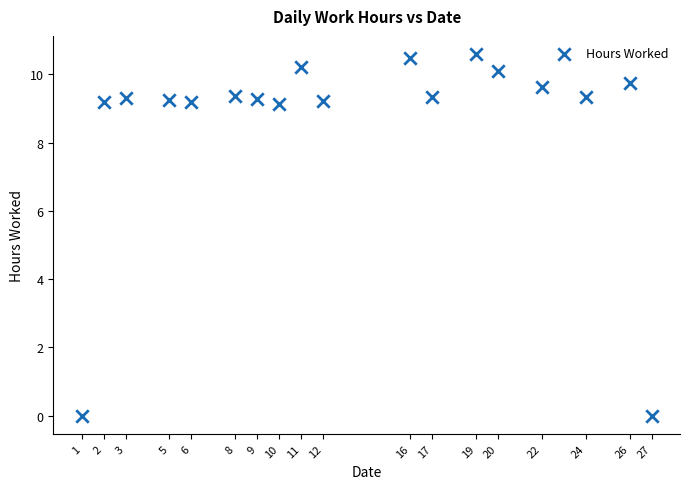

What is the range of X values (max minus min)?

26.0